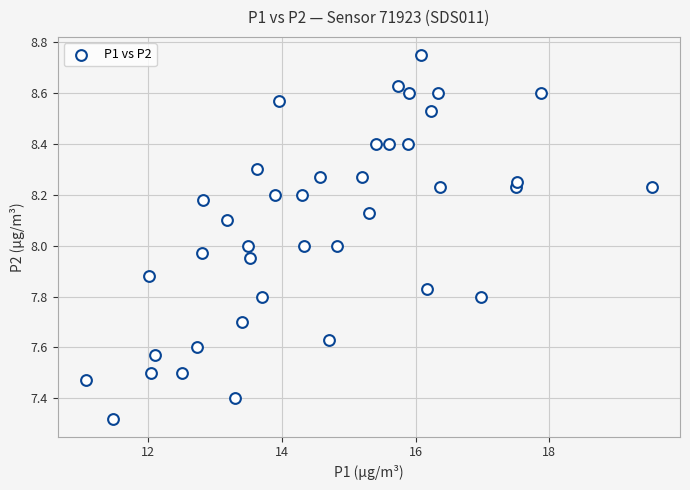

What is the range of Y values (max minus min)?

1.4